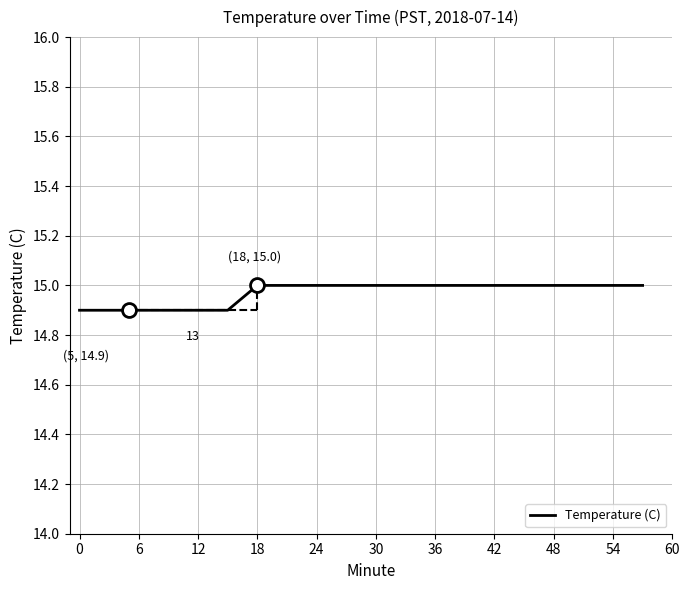

How many lines are shown in the chart?

1